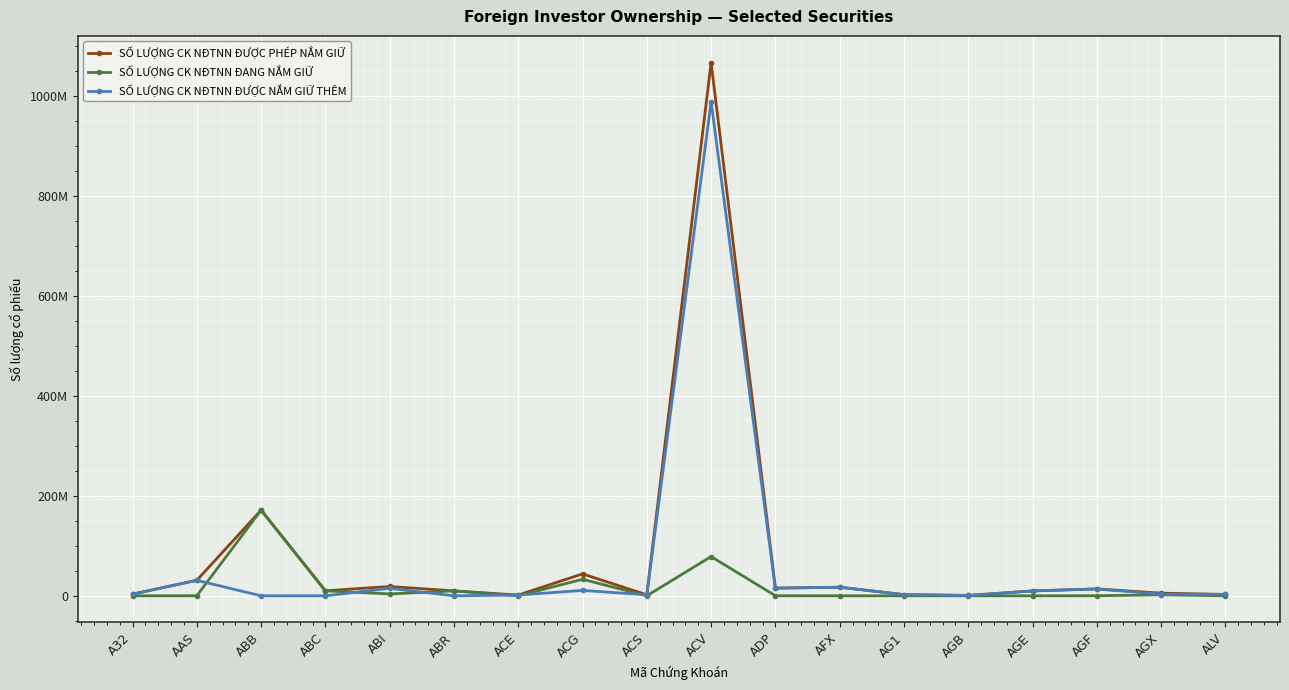

What is the difference between the maximum and minimum values in the SỐ LƯỢNG CK NĐTNN ĐƯỢC PHÉP NẮM GIỮ series?

1066136584